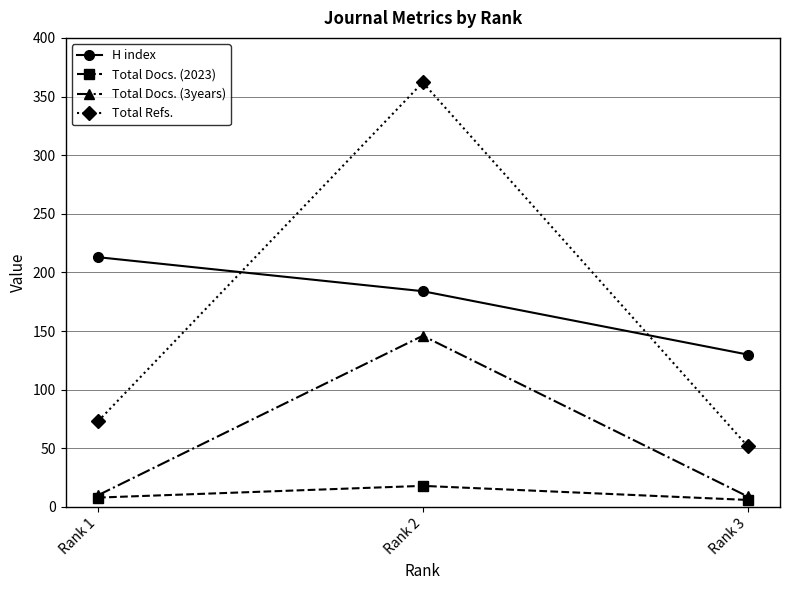

Which series has the largest range (max minus min)?

Total Refs.